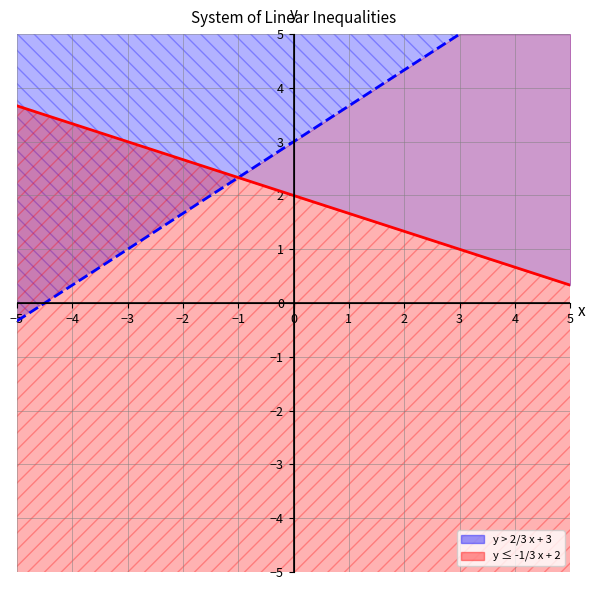

List the series in order of their peak value, highest first.

y > 2/3 x + 3, y <= -1/3 x + 2